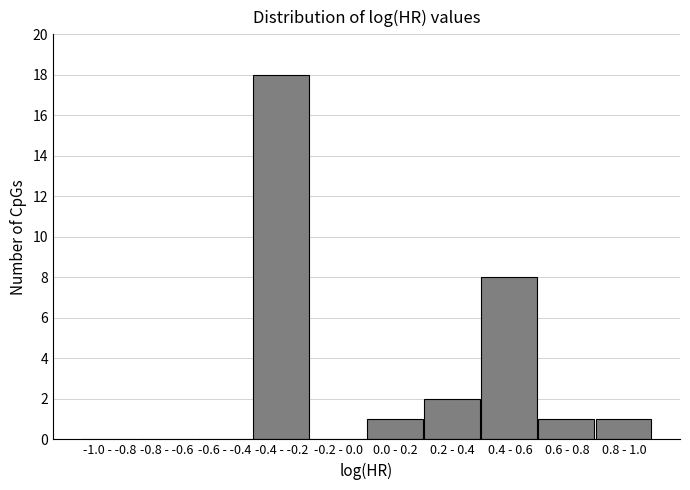

Reading left to right, extract all data points from this chart.

-1.0 - -0.8=0	-0.8 - -0.6=0	-0.6 - -0.4=0	-0.4 - -0.2=18	-0.2 - 0.0=0	0.0 - 0.2=1	0.2 - 0.4=2	0.4 - 0.6=8	0.6 - 0.8=1	0.8 - 1.0=1